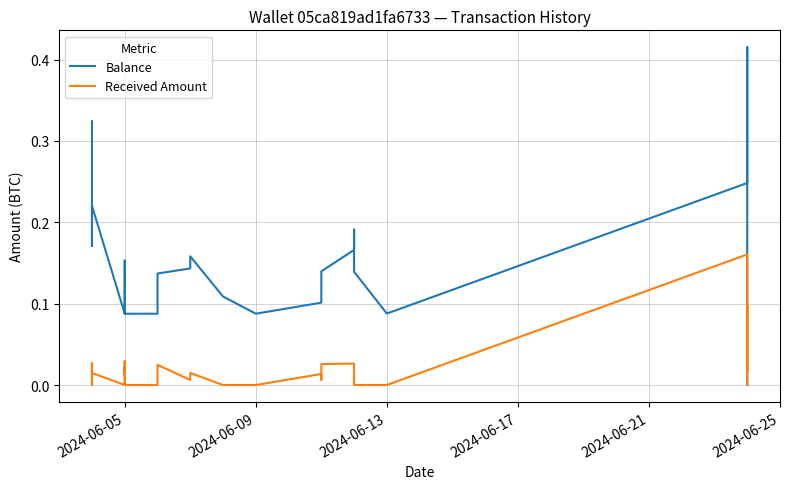

Which series has the largest total across all categories?

Balance